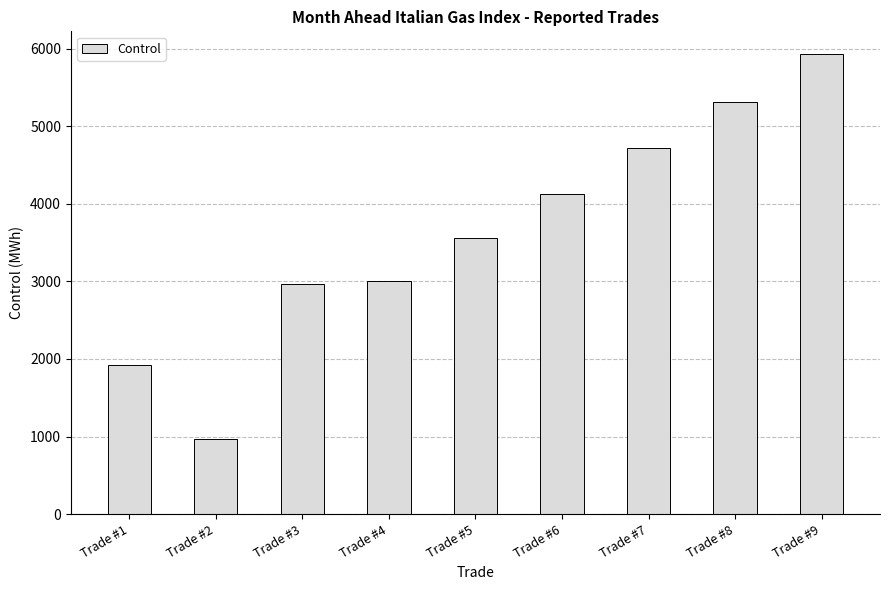

Which has a higher value, Trade #2 or Trade #5?

Trade #5